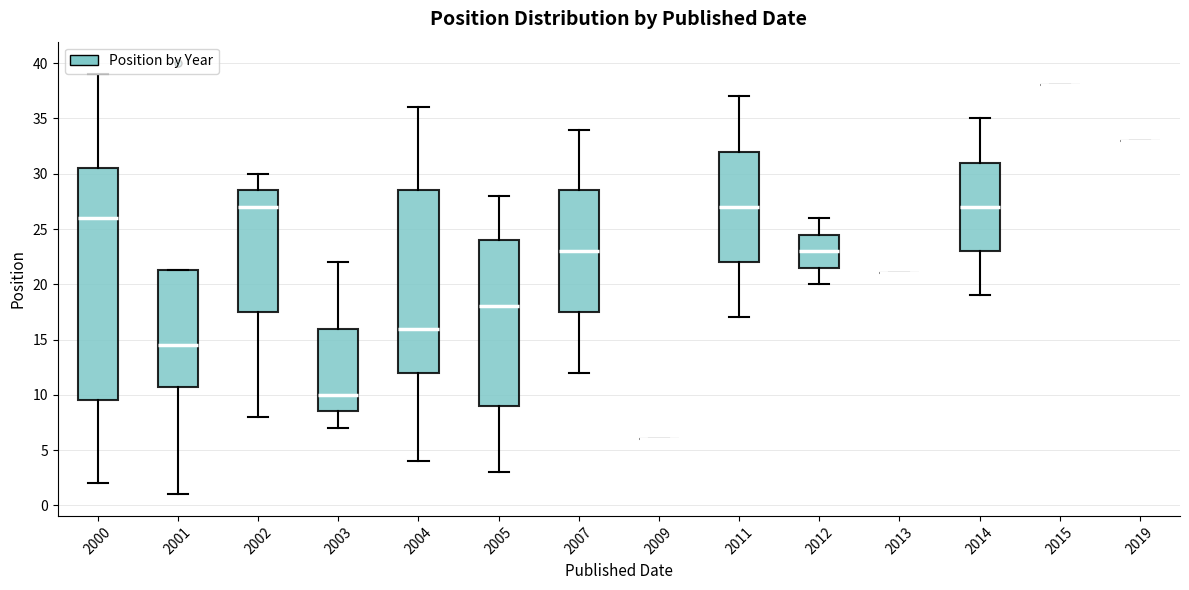

Reading left to right, transcribe this box plot: for each box, give where its median line is, the range the box spans, and where its two whiskers end, as read against the y-axis. The values are not printed on the chart, so give them approximately, as read against the axis.

2000: median 26.0, box 9.5 to 30.5, whiskers 2.0 to 39.0
2001: median 14.5, box 11.0 to 21.5, whiskers 1.0 to 21.5
2002: median 27.0, box 17.5 to 28.5, whiskers 8.0 to 30.0
2003: median 10.0, box 8.5 to 16.0, whiskers 7.0 to 22.0
2004: median 16.0, box 12.0 to 28.5, whiskers 4.0 to 36.0
2005: median 18.0, box 9.0 to 24.0, whiskers 3.0 to 28.0
2007: median 23.0, box 17.5 to 28.5, whiskers 12.0 to 34.0
2009: box collapsed to a line at 6.0, whiskers 6.0 to 6.0
2011: median 27.0, box 22.0 to 32.0, whiskers 17.0 to 37.0
2012: median 23.0, box 21.5 to 24.5, whiskers 20.0 to 26.0
2013: box collapsed to a line at 21.0, whiskers 21.0 to 21.0
2014: median 27.0, box 23.0 to 31.0, whiskers 19.0 to 35.0
2015: box collapsed to a line at 38.0, whiskers 38.0 to 38.0
2019: box collapsed to a line at 33.0, whiskers 33.0 to 33.0